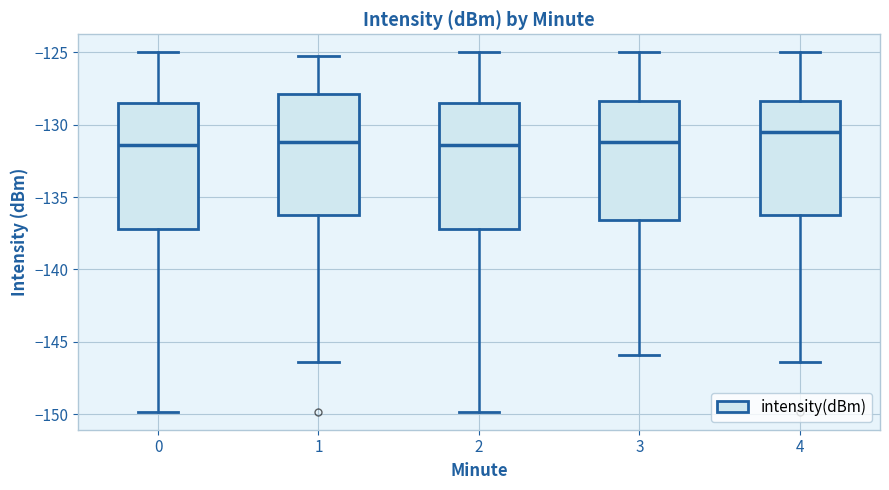

Reading left to right, transcribe this box plot: for each box, give where its median line is, the range the box spans, and where its two whiskers end, as read against the y-axis. The values are not printed on the chart, so give them approximately, as read against the axis.

0: median -131.5, box -137.0 to -128.5, whiskers -150.0 to -125.0
1: median -131.0, box -136.5 to -128.0, whiskers -146.5 to -125.0
2: median -131.5, box -137.0 to -128.5, whiskers -150.0 to -125.0
3: median -131.0, box -136.5 to -128.5, whiskers -146.0 to -125.0
4: median -130.5, box -136.5 to -128.5, whiskers -146.5 to -125.0